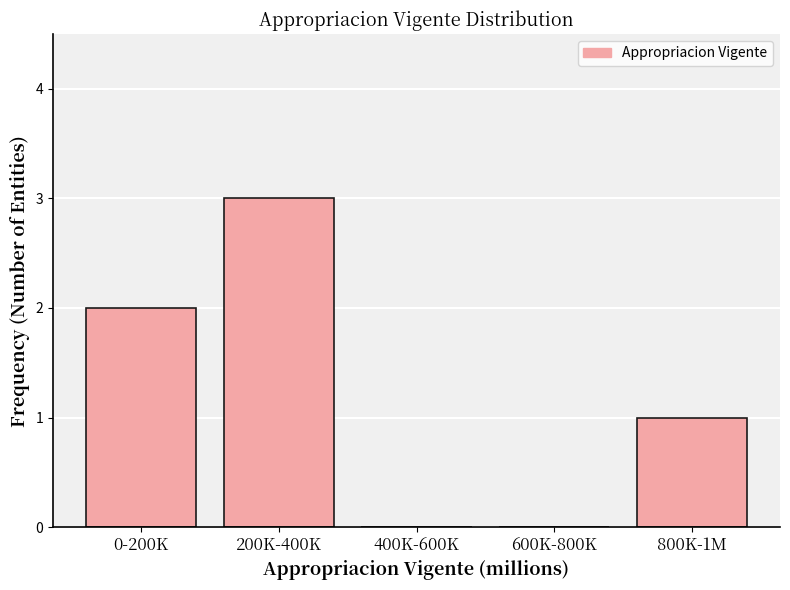

Reading left to right, transcribe all the data shown in this chart.

0-200K=2	200K-400K=3	400K-600K=0	600K-800K=0	800K-1M=1